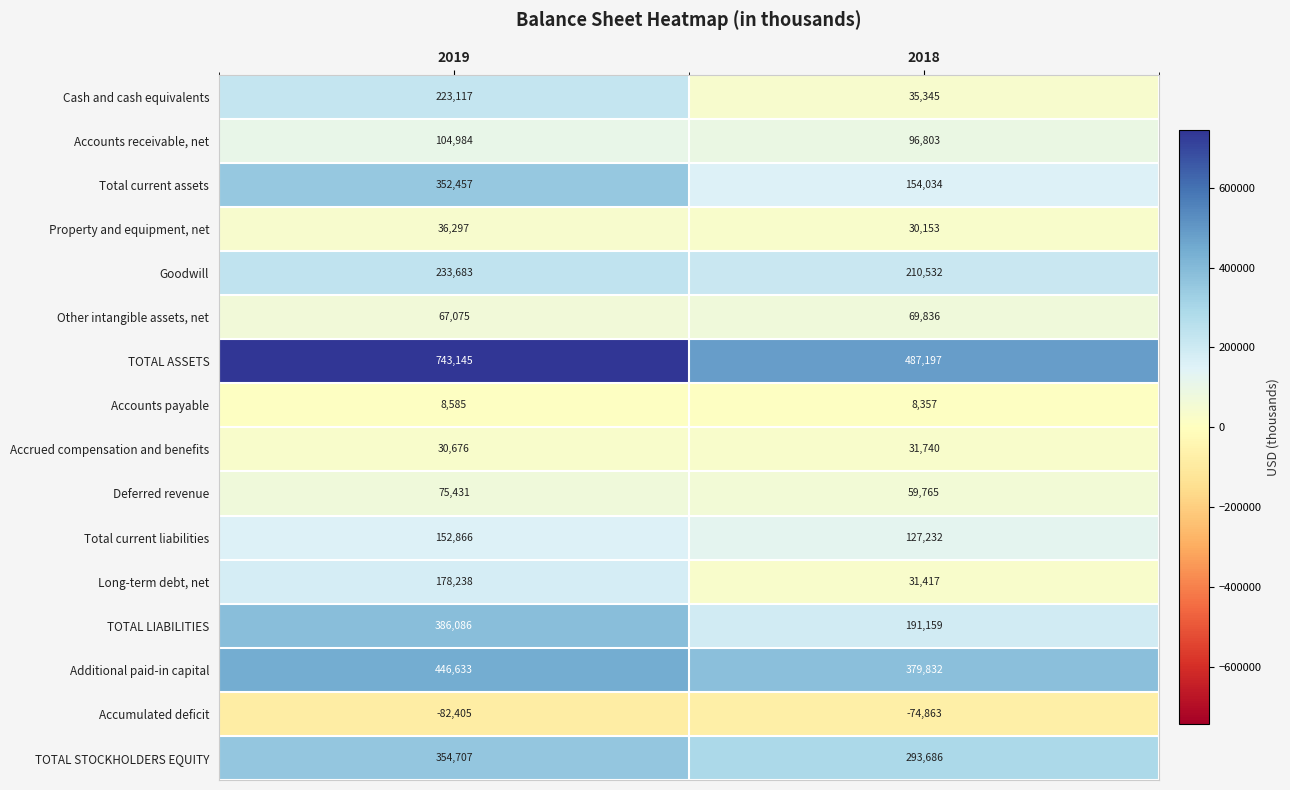

Which series changed the most between 2019 and 2018?

TOTAL ASSETS